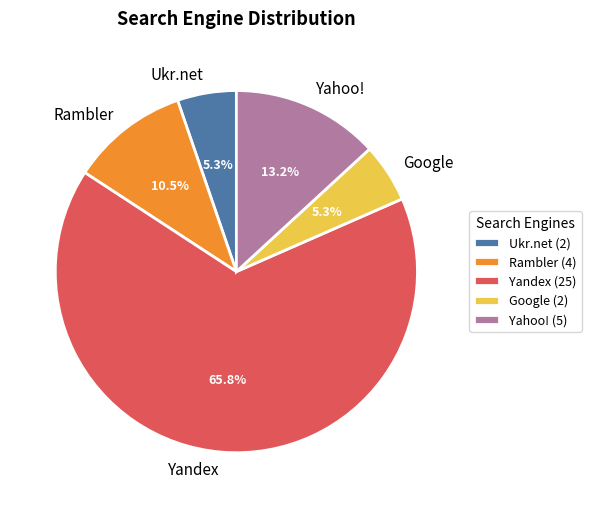

Which category has the biggest portion of the pie?

Yandex